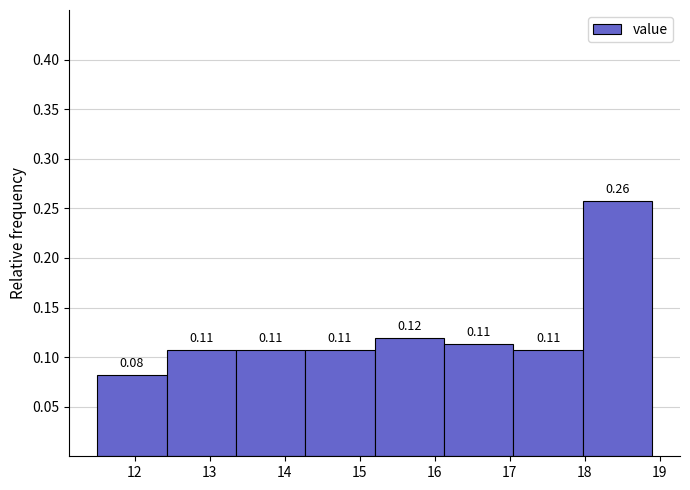

Over which range of the x-axis is the bar tallest?

18.0 to 18.9